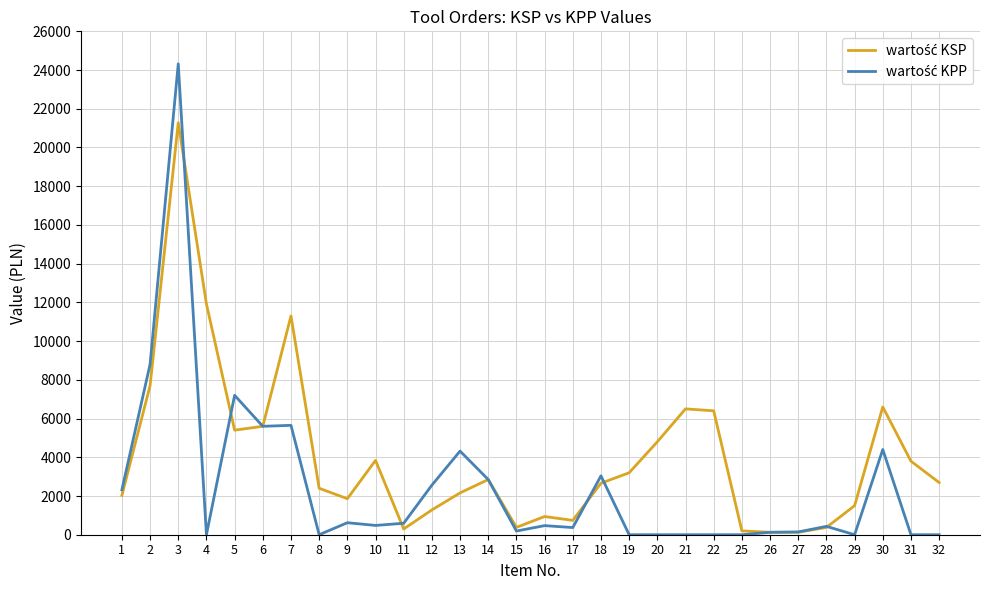

What is the maximum value shown in the chart?

24320